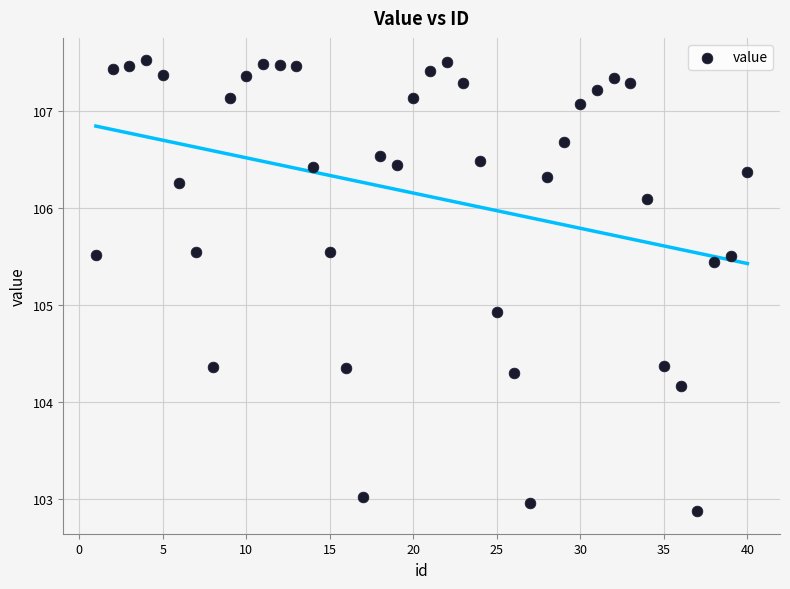

What is the range of X values (max minus min)?

39.0